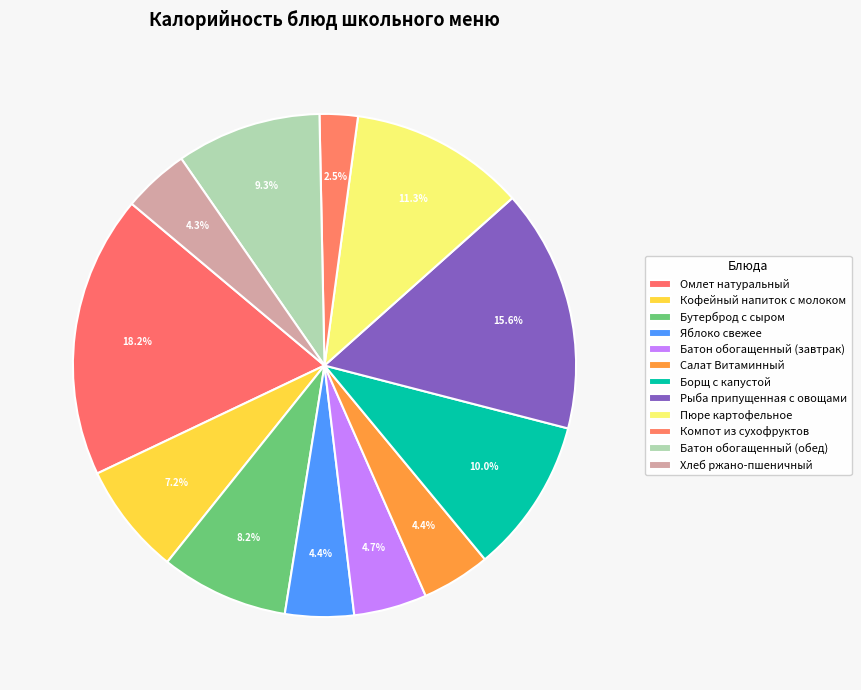

The Борщ с капустой slice represents 22% of the pie. True or false?

False